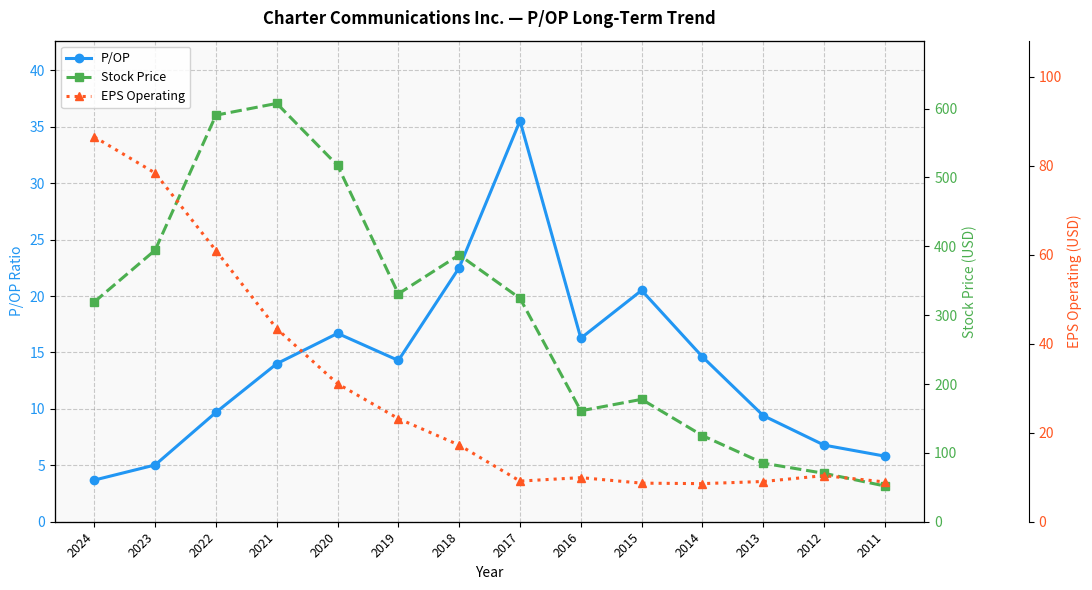

Between 2024 and 2022, which series saw the biggest shift?

Stock Price